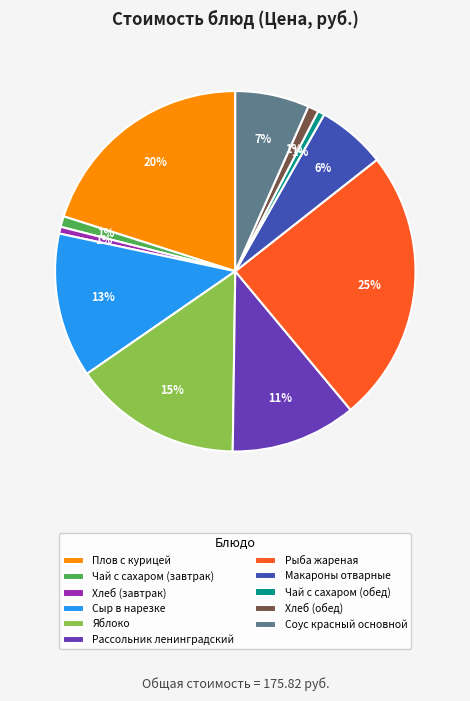

Count the number of slices in the pie.

11